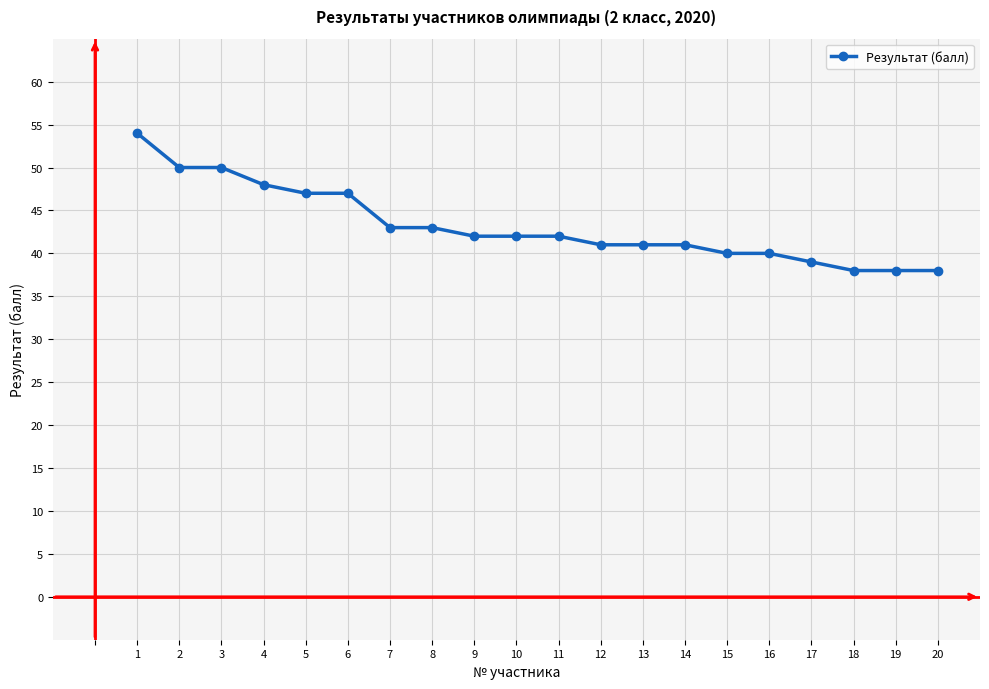

Reading right to left, extract all data points from this chart.

20=38	19=38	18=38	17=39	16=40	15=40	14=41	13=41	12=41	11=42	10=42	9=42	8=43	7=43	6=47	5=47	4=48	3=50	2=50	1=54